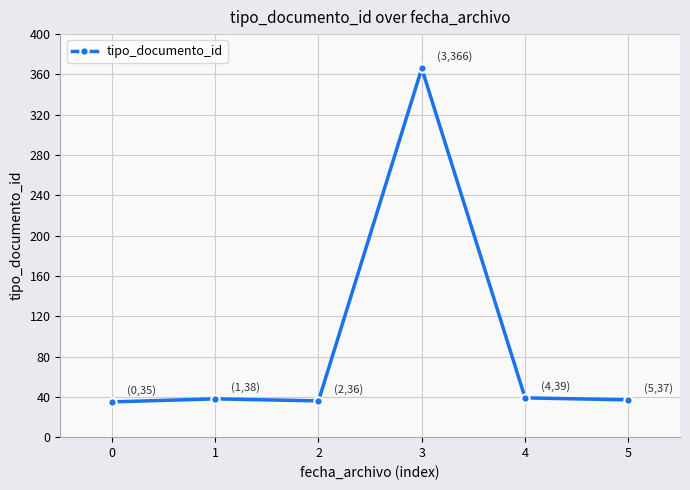

How many distinct data groups are displayed?

1